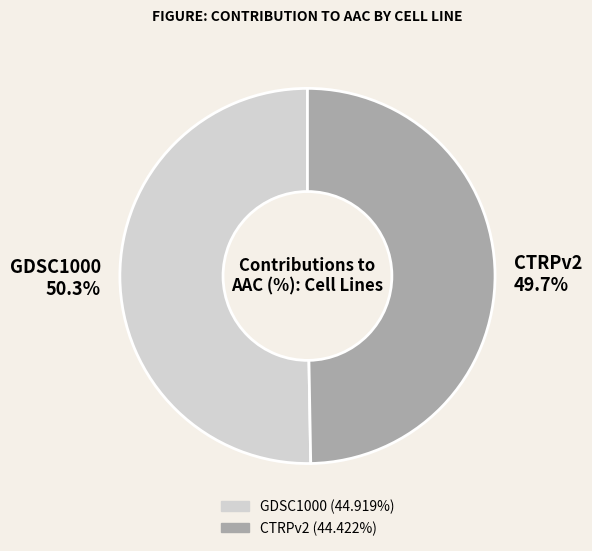

True or false: GDSC1000 accounts for 50% of the total.

True